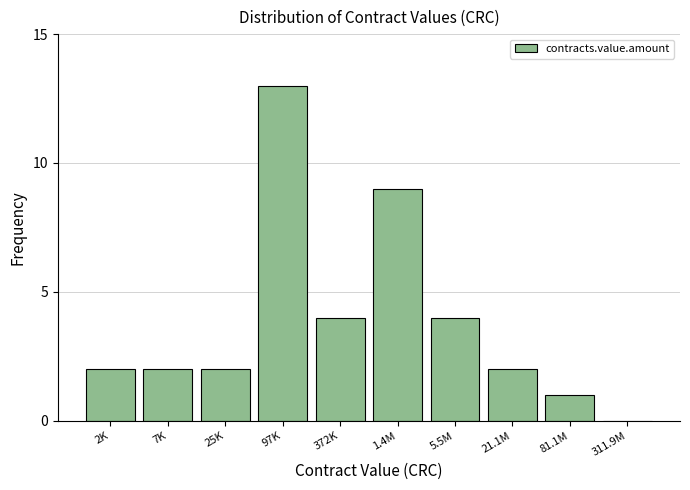

Reading left to right, what are all the values shown in this chart?

2K=2	7K=2	25K=2	97K=13	372K=4	1.4M=9	5.5M=4	21.1M=2	81.1M=1	311.9M=0